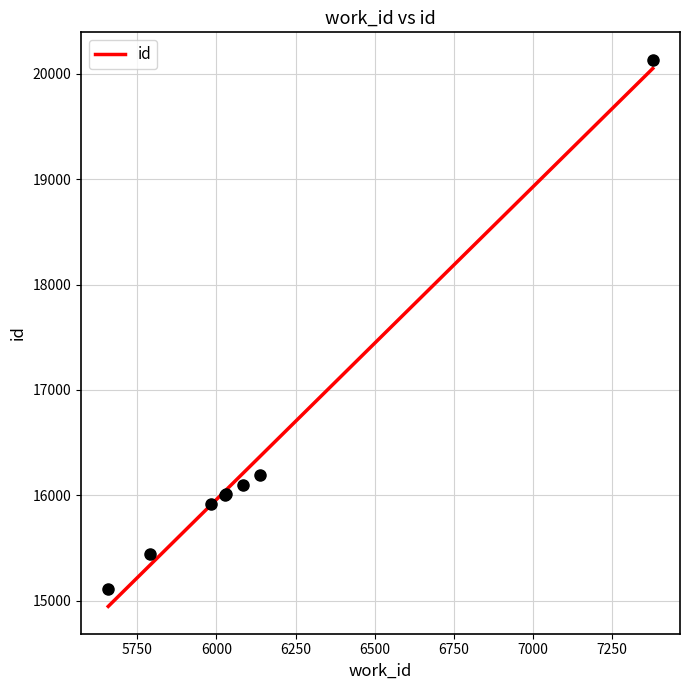

What is the ratio of the value at 6083 to the value at 7379?

0.8